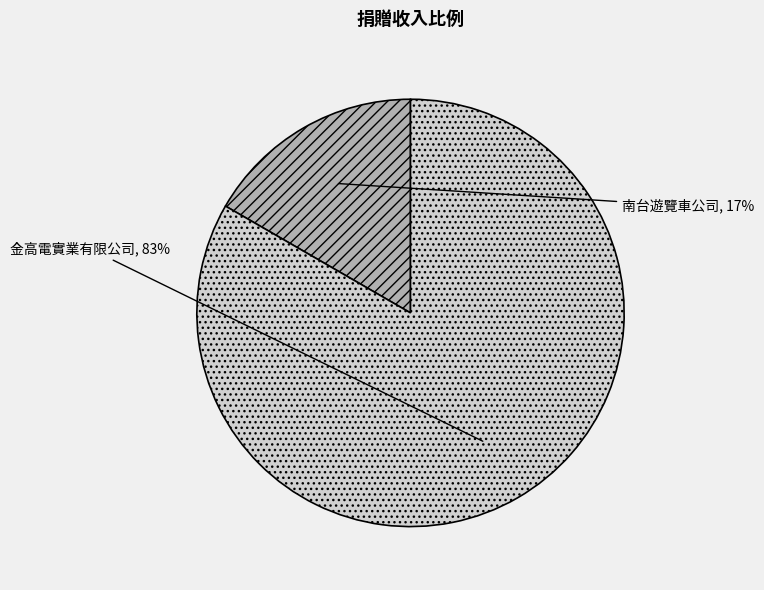

Rank the categories by value from lowest to highest.

南台遊覽車公司, 金高電實業有限公司